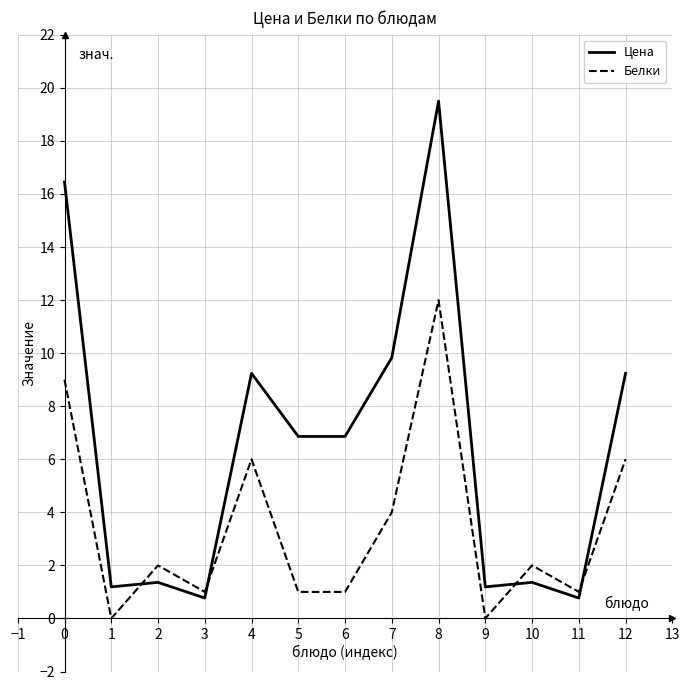

Rank the series at 7 from lowest to highest value.

Белки, Цена